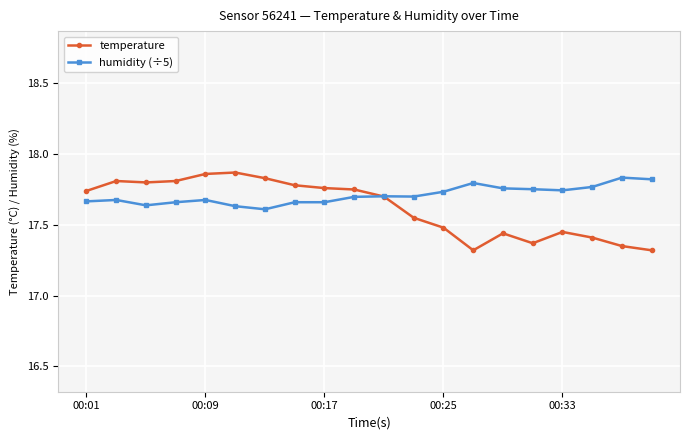

What is the smallest value displayed?

17.3